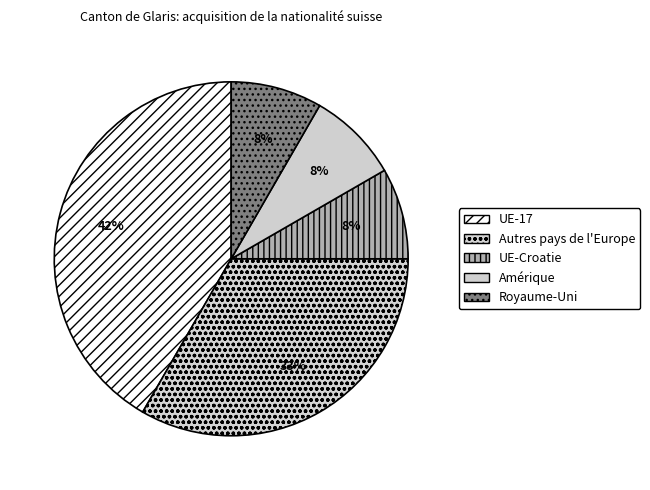

To the nearest percent, what is the average slice percentage?

20%